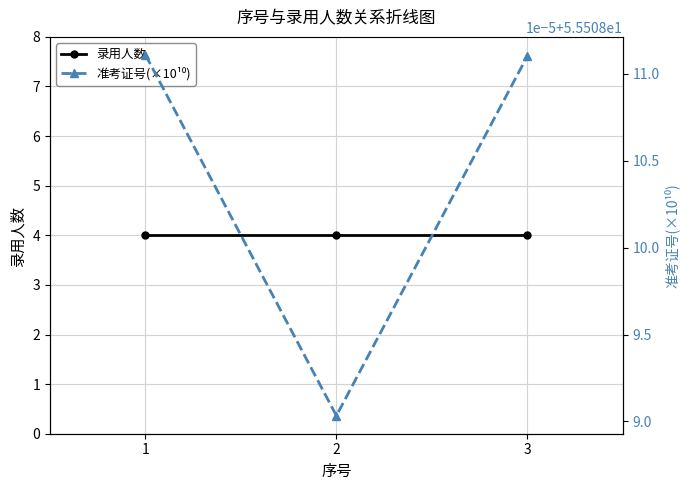

Reading left to right, transcribe all the data shown in this chart.

录用人数: 1=4.0	2=4.0	3=4.0
准考证号(×10¹⁰): 1=55.5	2=55.5	3=55.5